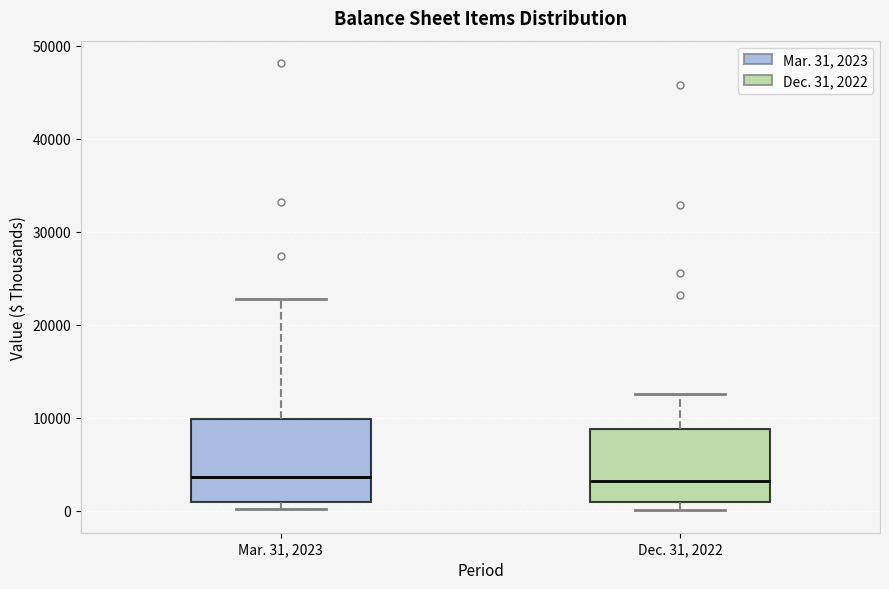

Where is the lower edge of the box for Dec. 31, 2022 on the y-axis? The values are not printed on the chart, so give them approximately, as read against the axis.

1000